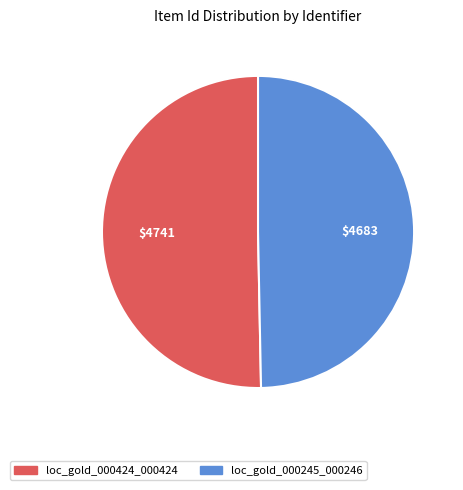

What is the ratio of the value at loc_gold_000424_000424 to the value at loc_gold_000245_000246?

1.0